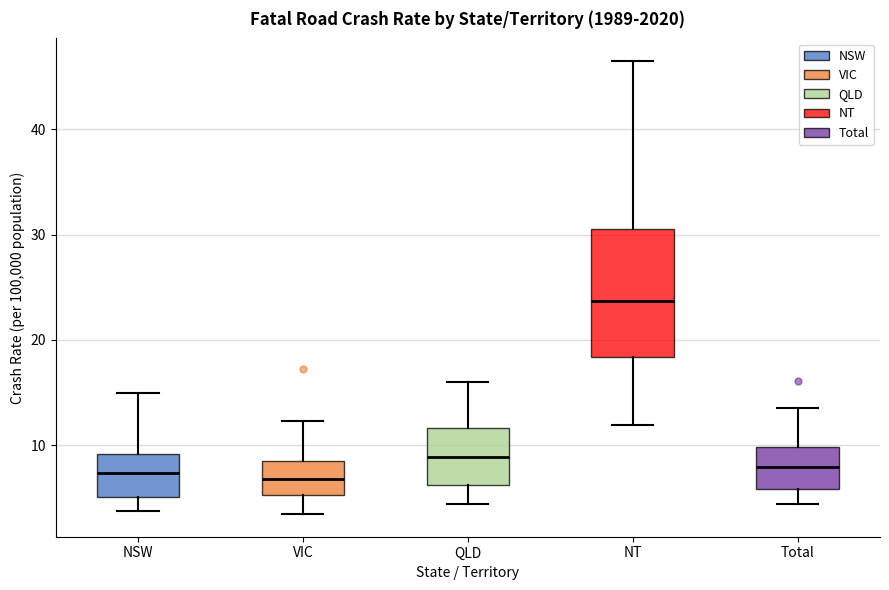

Which box has the highest median line?

NT